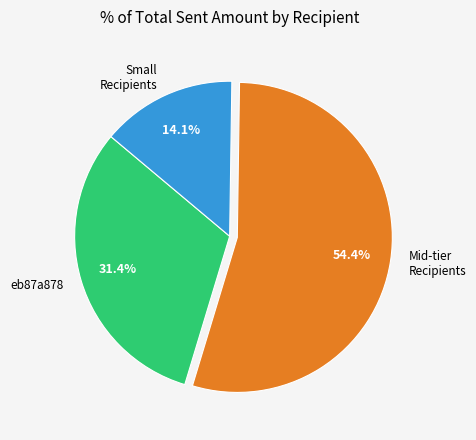

Is there a majority slice in this chart?

Yes